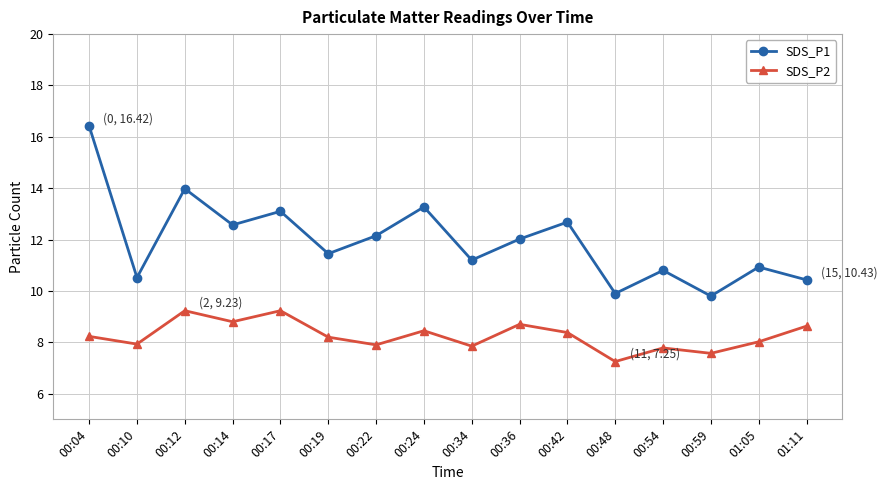

At which category does SDS_P1 reach its first local peak?

00:12